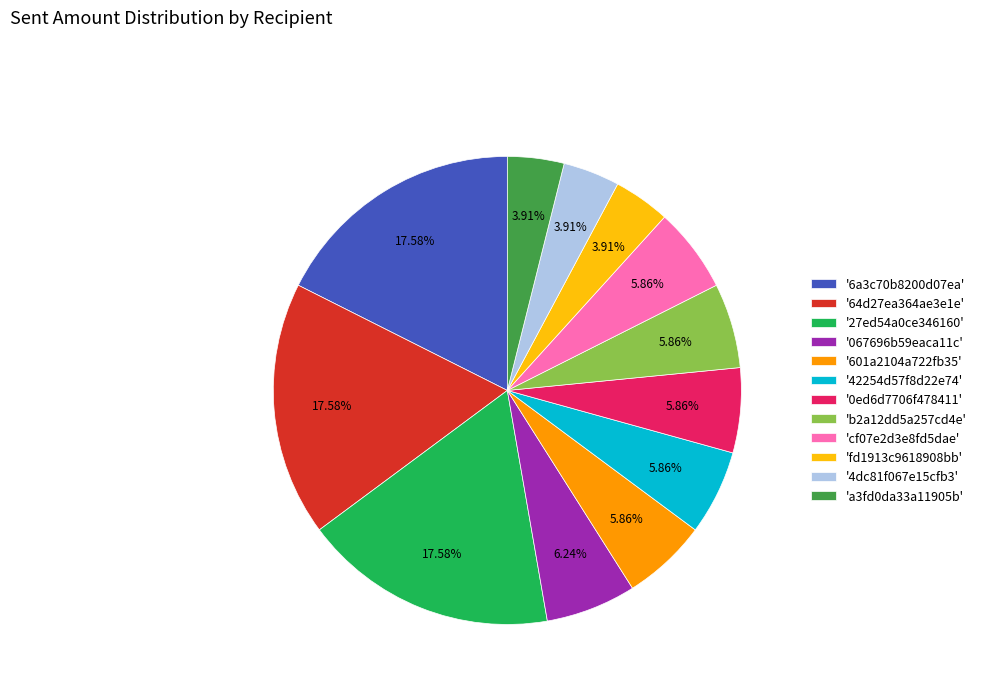

Do 'a3fd0da33a11905b' and '4dc81f067e15cfb3' together represent more than half of the pie?

No